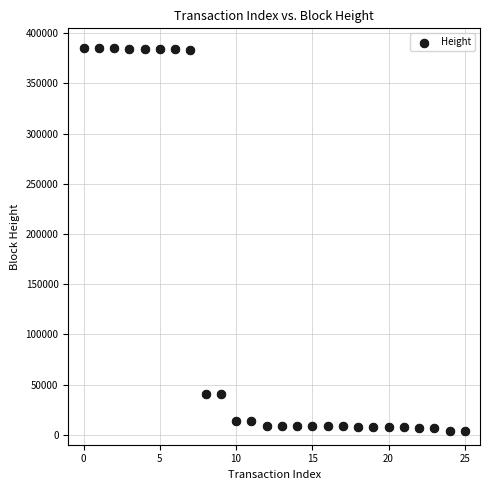

What is the range of Y values (max minus min)?

381621